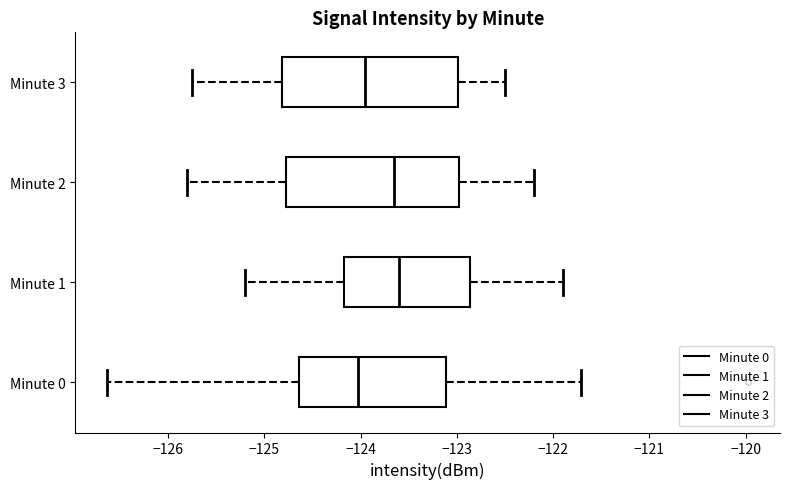

Where is the left edge of the box for Minute 0 on the x-axis? The values are not printed on the chart, so give them approximately, as read against the axis.

-124.6